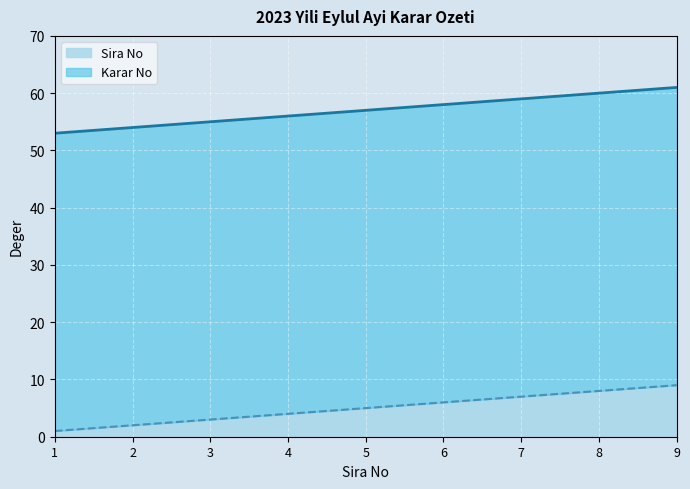

Count the Sira No values in the range 3 to 7.

5